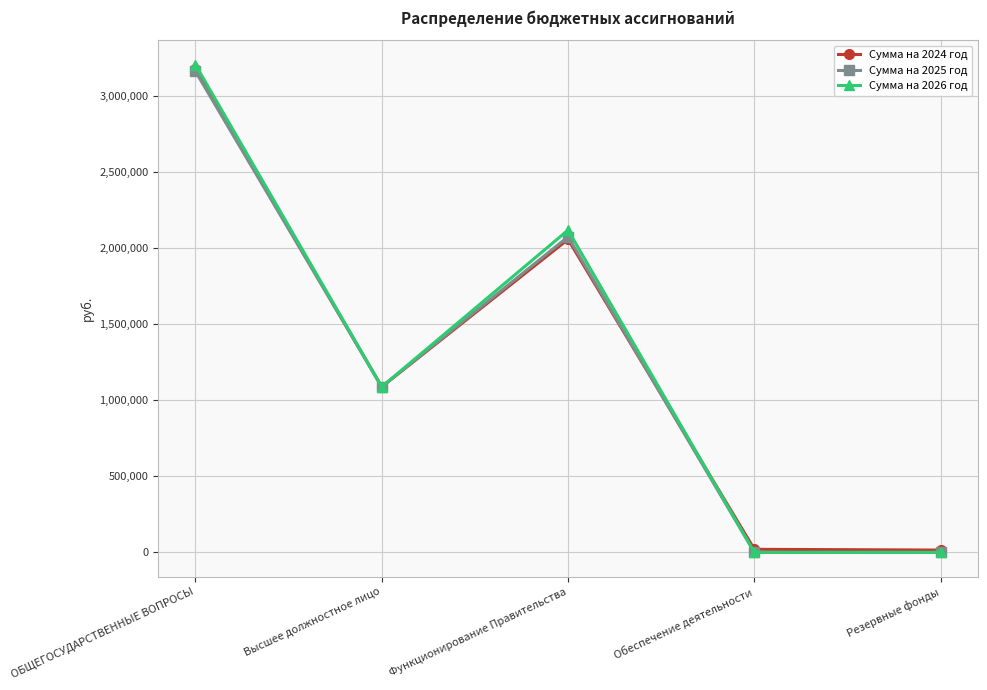

Is the value of Сумма на 2026 год at Резервные фонды greater than the value of Сумма на 2024 год at ОБЩЕГОСУДАРСТВЕННЫЕ ВОПРОСЫ?

No